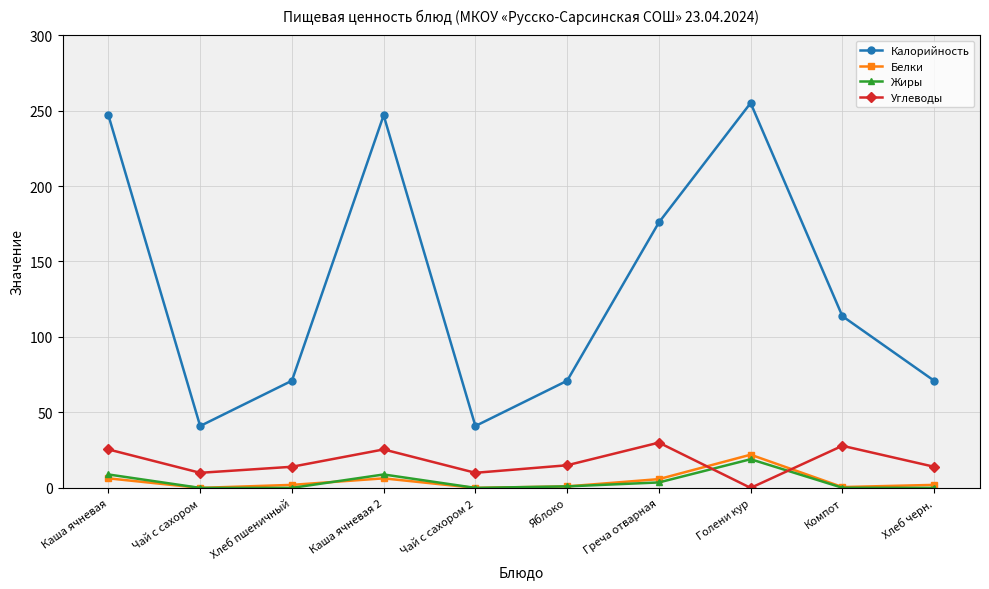

Between Чай с сахором 2 and Хлеб черн., which series saw the biggest shift?

Калорийность